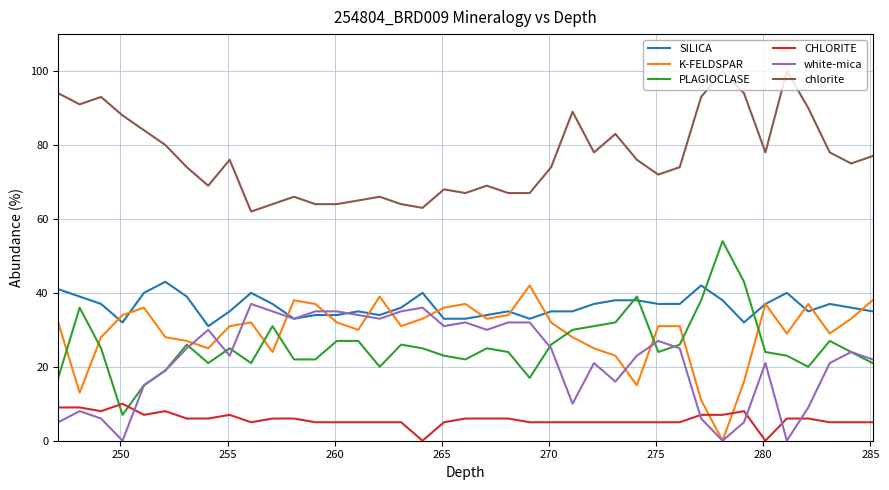

Which series has the largest total across all categories?

chlorite